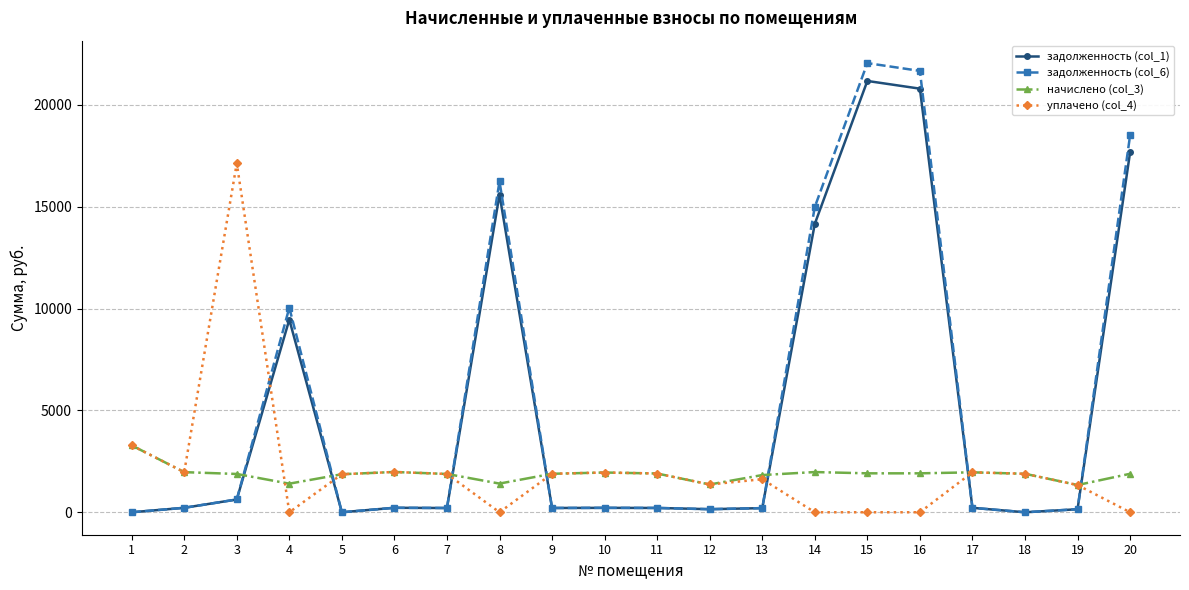

Which series has the widest spread of values?

задолженность (col_6)